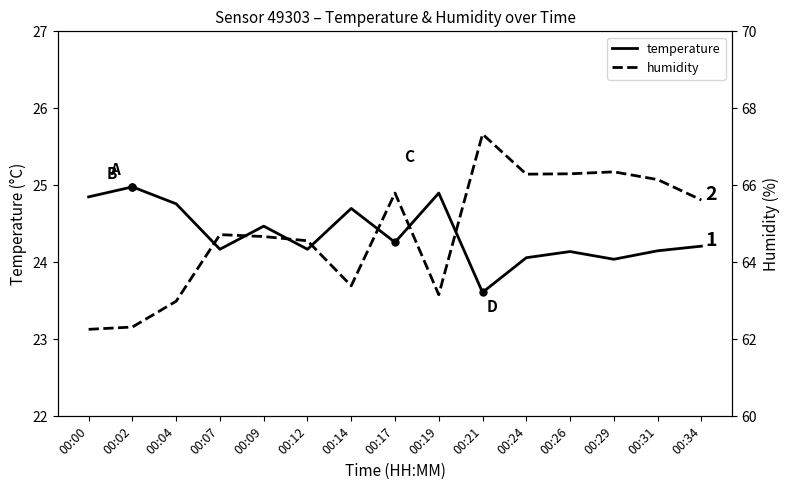

Rank the series by their average value, from highest to lowest.

humidity, temperature